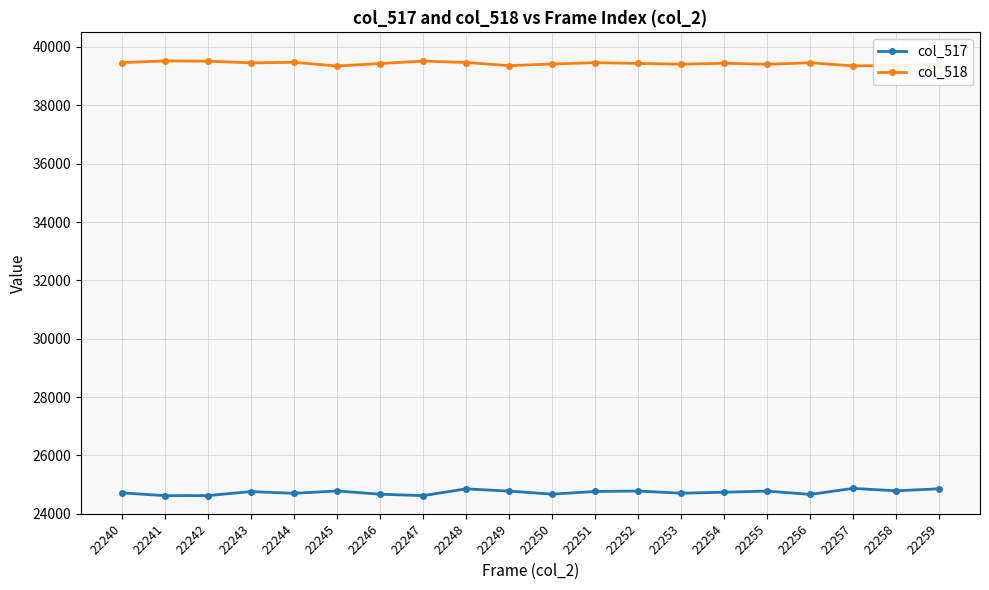

What is the value of the col_518 point at the 11th from the left?

39415